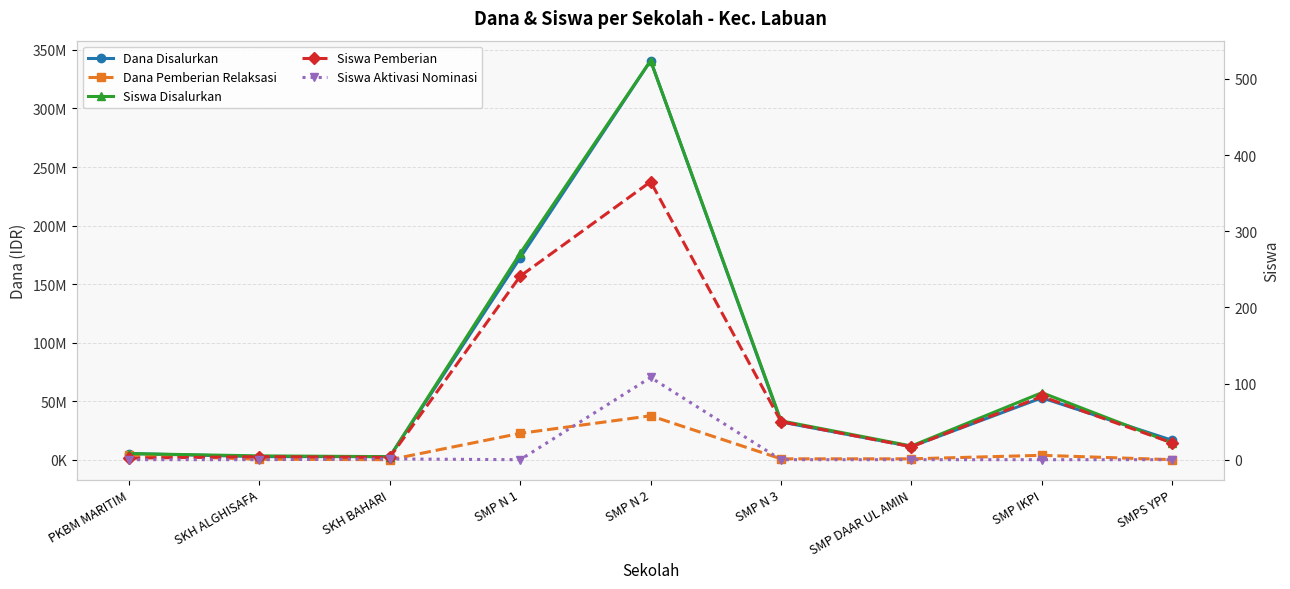

Reading left to right, what are all the values shown in this chart?

Dana Disalurkan: 5250000	2625000	2625000	172500000	340875000	32250000	11250000	52875000	16500000
Dana Pemberian Relaksasi: 4125000	375000	0	22500000	37500000	750000	750000	3750000	0
Siswa Disalurkan: 8	5	4	271	524	51	18	88	22
Siswa Pemberian: 2	4	3	241	365	50	17	83	22
Siswa Aktivasi Nominasi: 0	0	1	0	108	0	0	0	0